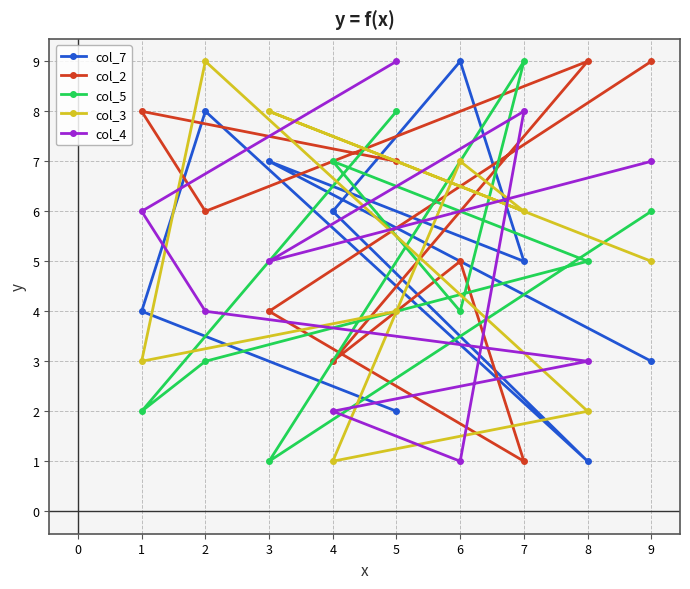

Which series has the largest total across all categories?

col_2